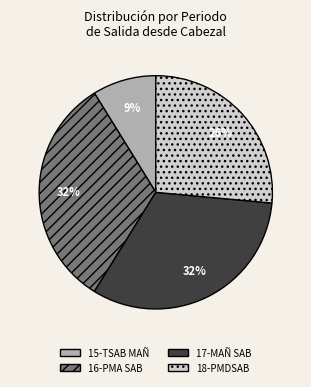

What percentage is the 17-MAÑ SAB slice, to the nearest percent?

32%